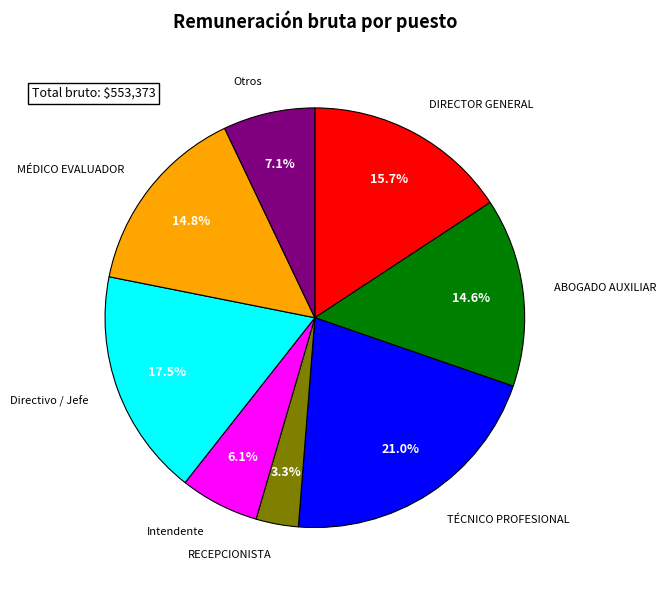

Is there a majority slice in this chart?

No